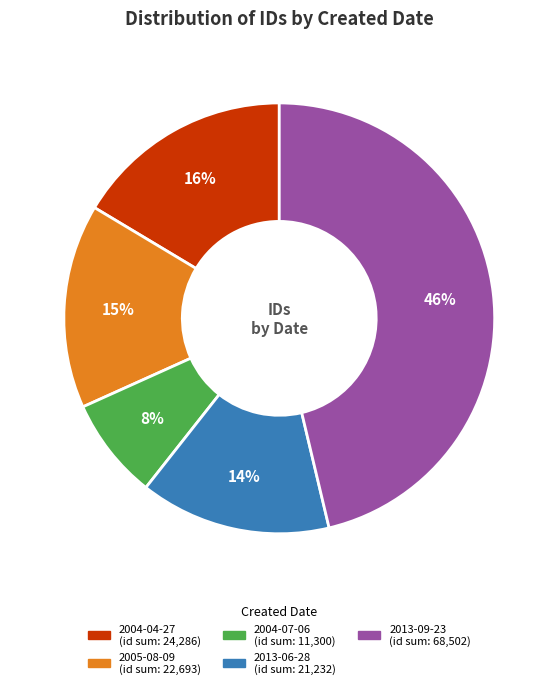

Does any single category account for the majority?

No